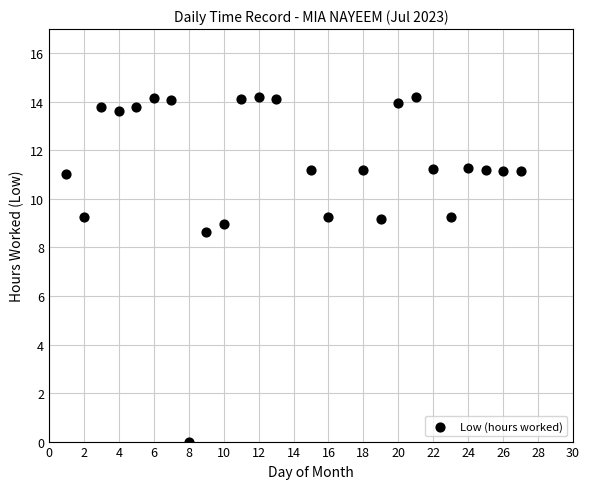

What is the range of X values (max minus min)?

26.0